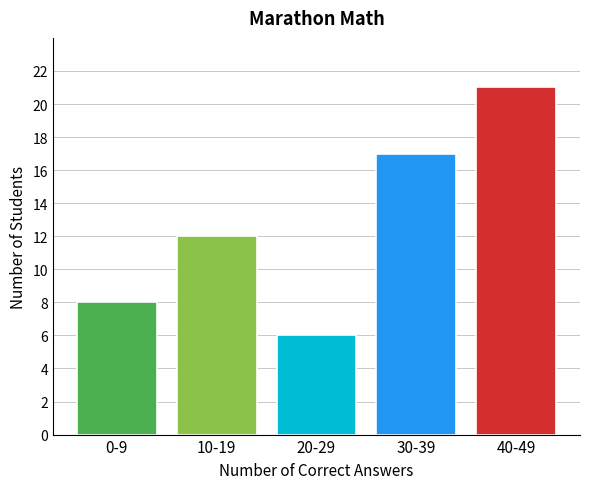

Reading left to right, list all the values displayed in this chart.

8	12	6	17	21